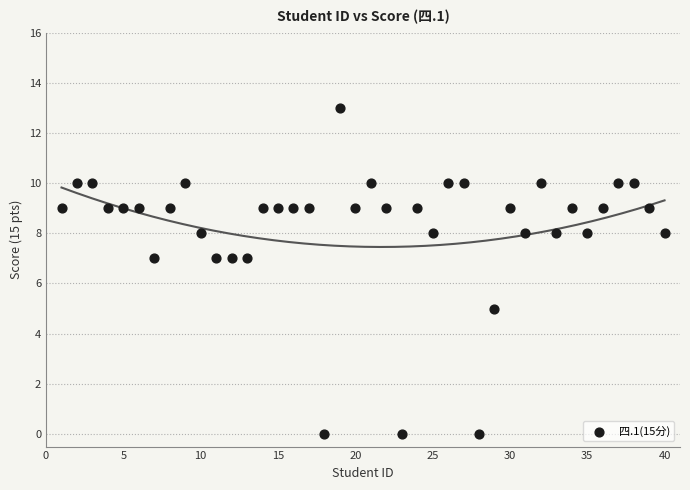

What is the range of X values (max minus min)?

39